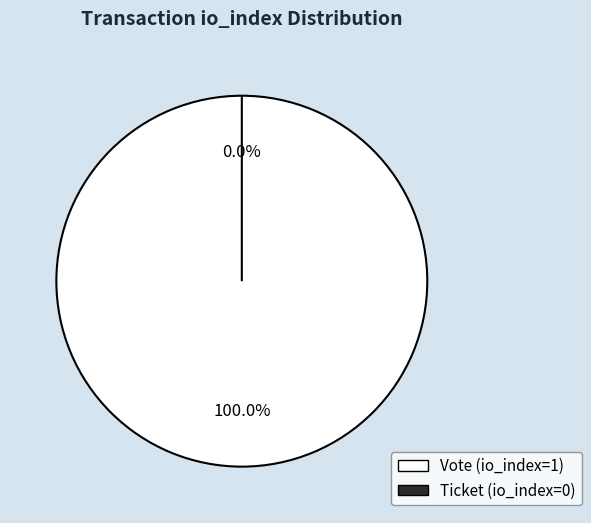

Does Ticket (io_index=0) account for over 50% of the chart?

No